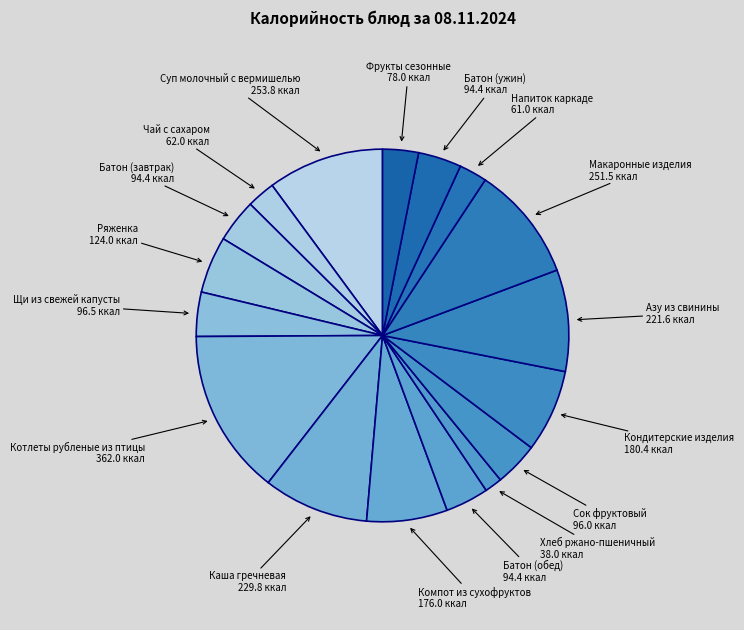

Approximately how many times larger is the value at Хлеб ржано-пшеничный compared to Ряженка?

0.3